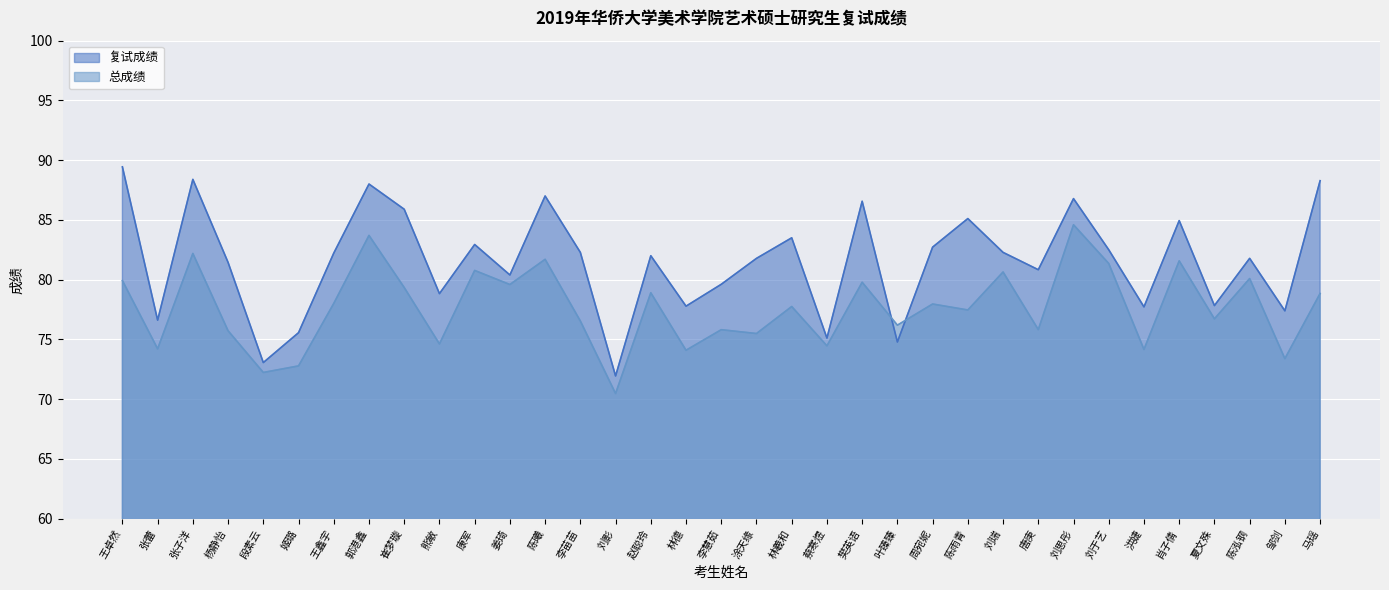

What is the label of the 5th point from the right?

肖子倩